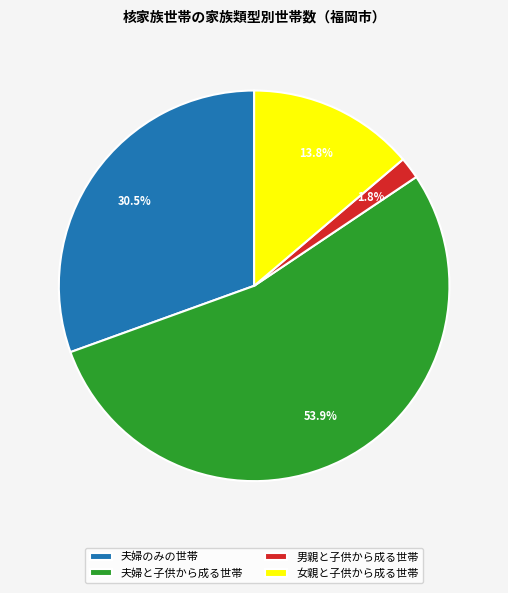

To the nearest percent, what is the combined percentage of 男親と子供から成る世帯 and 女親と子供から成る世帯?

16%